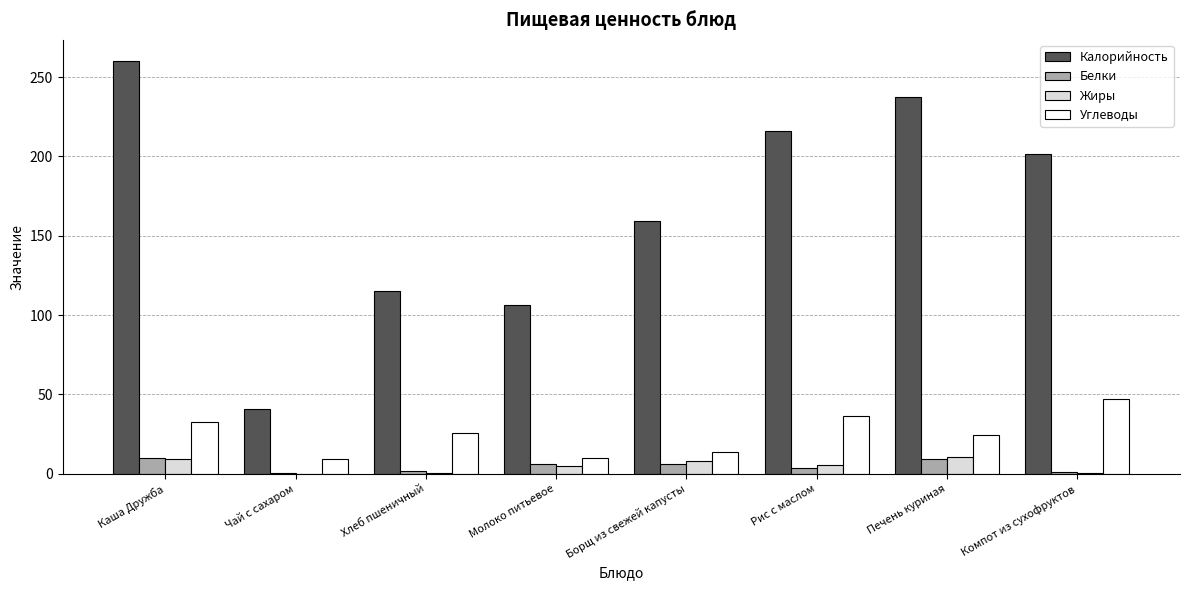

Does the chart contain stacked bars?

No